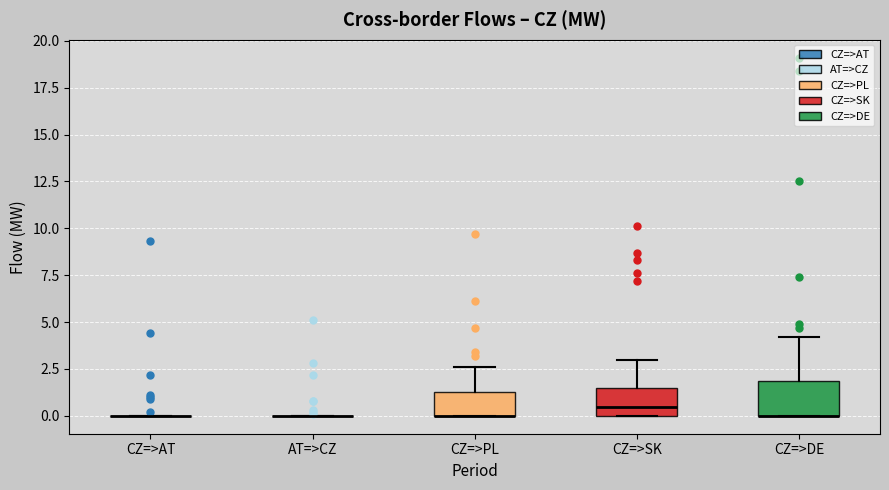

Where is the lower edge of the box for CZ=>PL on the y-axis? The values are not printed on the chart, so give them approximately, as read against the axis.

0.0